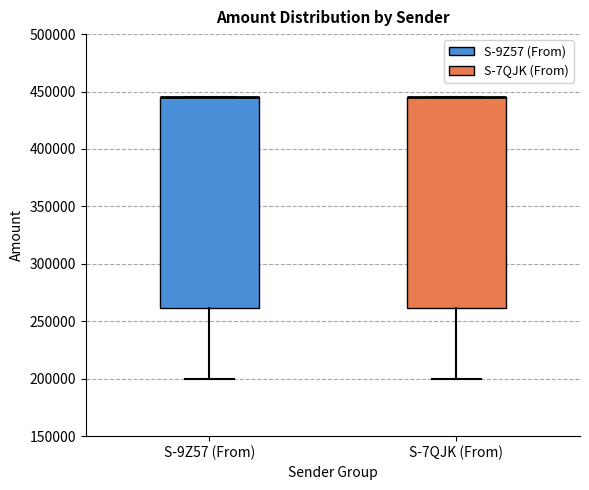

Where does the lower whisker of the box for S-9Z57 (From) end on the y-axis? The values are not printed on the chart, so give them approximately, as read against the axis.

200000